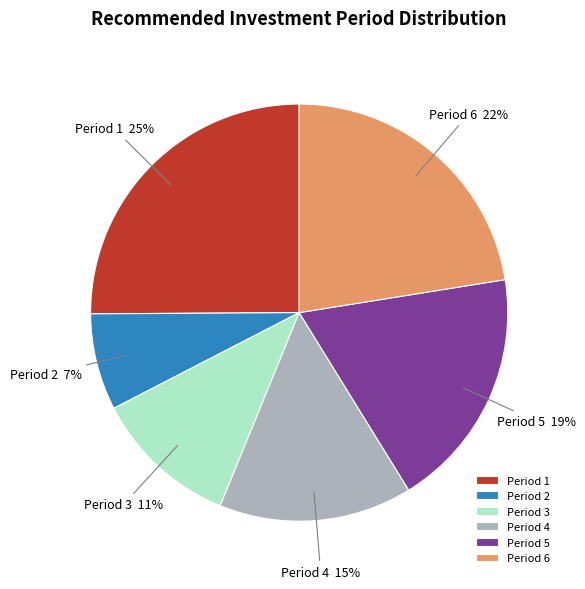

Is the sum of Period 4 and Period 2 greater than half?

No